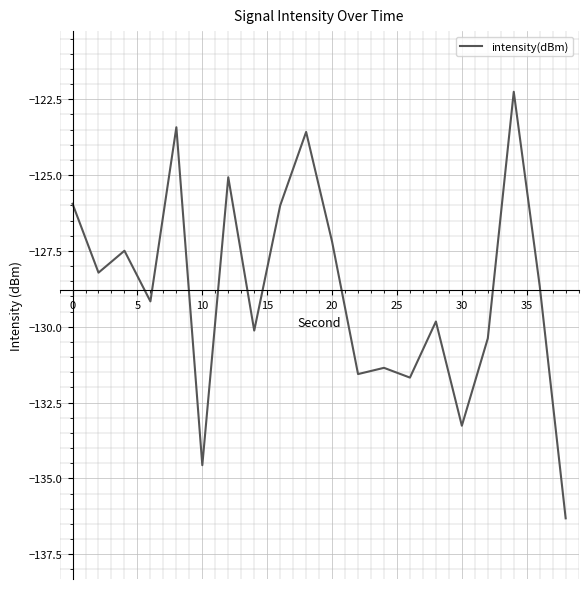

Count the number of data series in this chart.

1